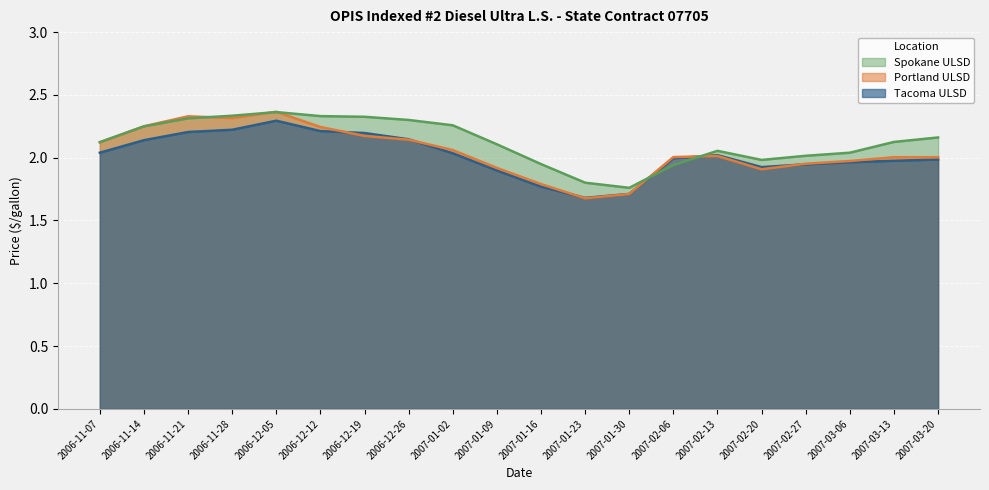

What is the total value across all series at 2007-02-20?

5.8